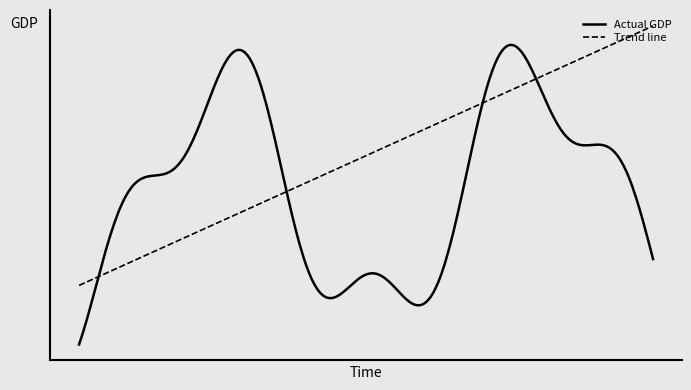

What are all the series names shown in the legend?

Actual GDP, Trend line